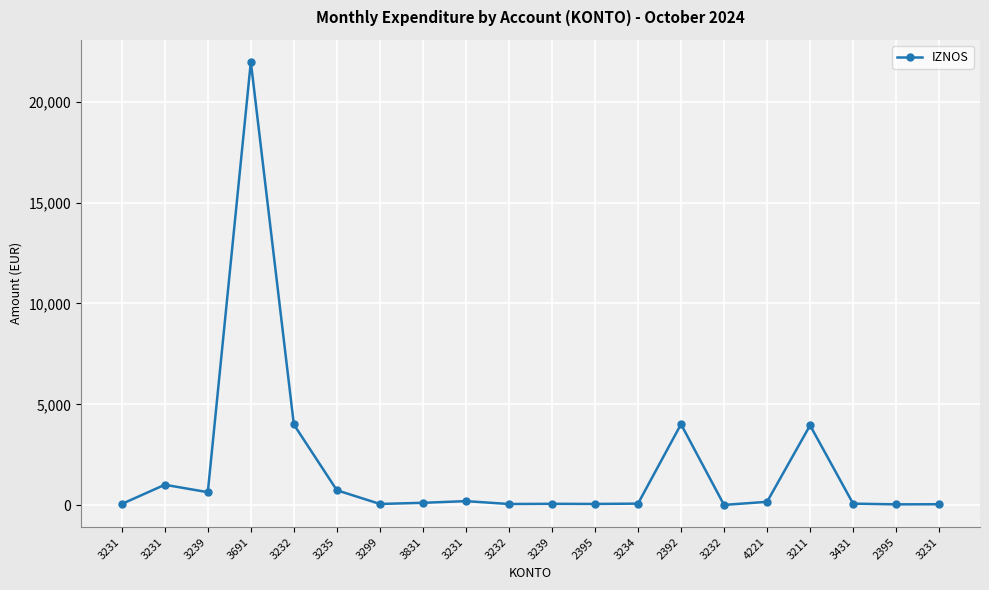

Is it true that the value at 3234 is 114.5?

False